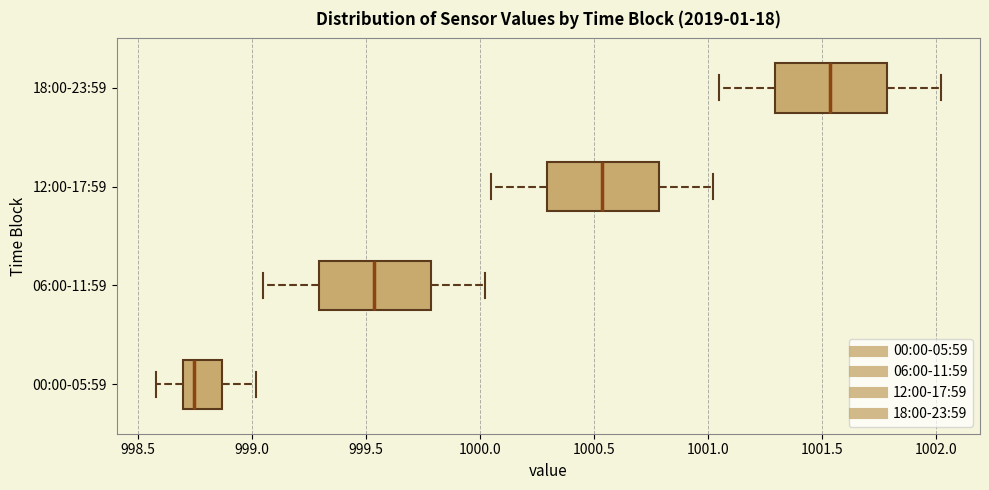

Reading bottom to top, read every box against the x-axis: the position of its median line, the range the box covers, and the ends of its whiskers. The values are not printed on the chart, so give them approximately, as read against the axis.

00:00-05:59: median 998.75, box 998.70 to 998.85, whiskers 998.60 to 999.00
06:00-11:59: median 999.55, box 999.30 to 999.80, whiskers 999.05 to 1000.00
12:00-17:59: median 1000.55, box 1000.30 to 1000.80, whiskers 1000.05 to 1001.00
18:00-23:59: median 1001.55, box 1001.30 to 1001.80, whiskers 1001.05 to 1002.00